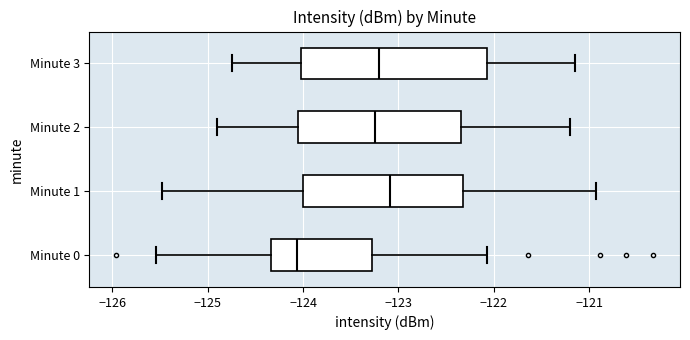

Which box has the furthest to the right median line?

Minute 1